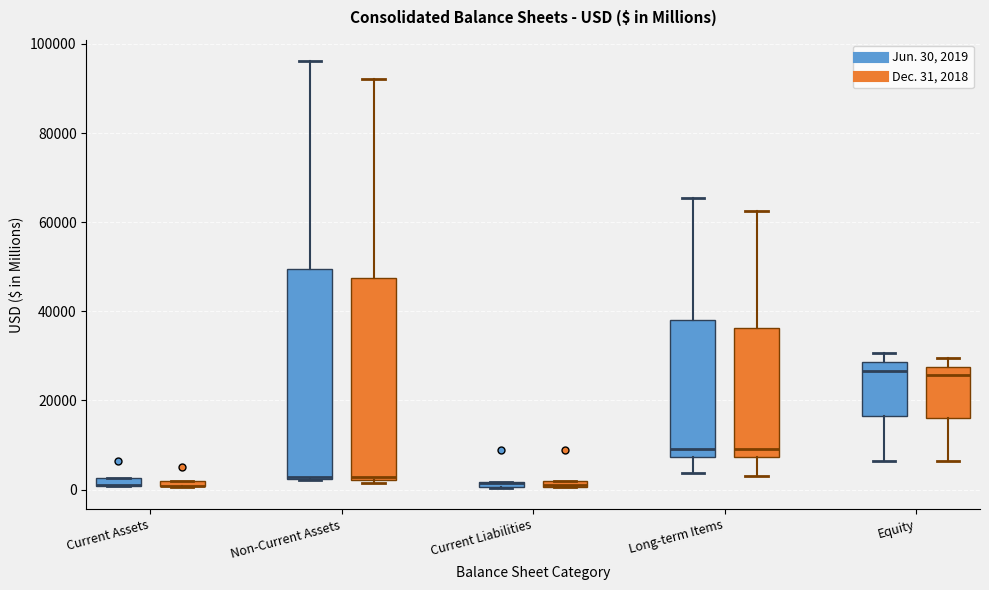

Where does the median line of the box for Long-term Items (Jun. 30, 2019) sit on the y-axis? The values are not printed on the chart, so give them approximately, as read against the axis.

10000